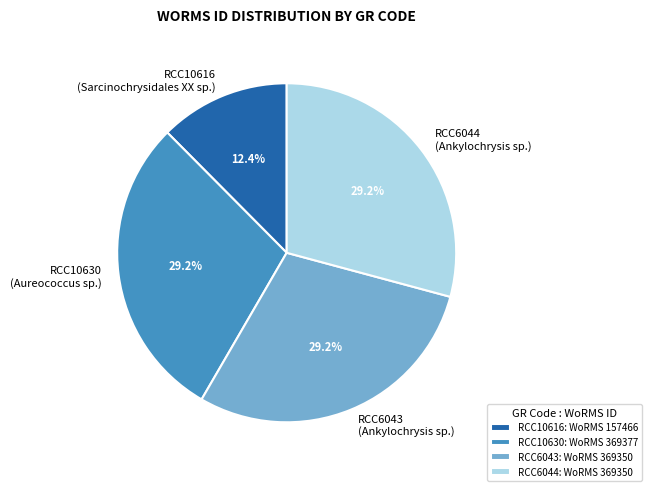

To the nearest percent, what is the average slice percentage?

25%